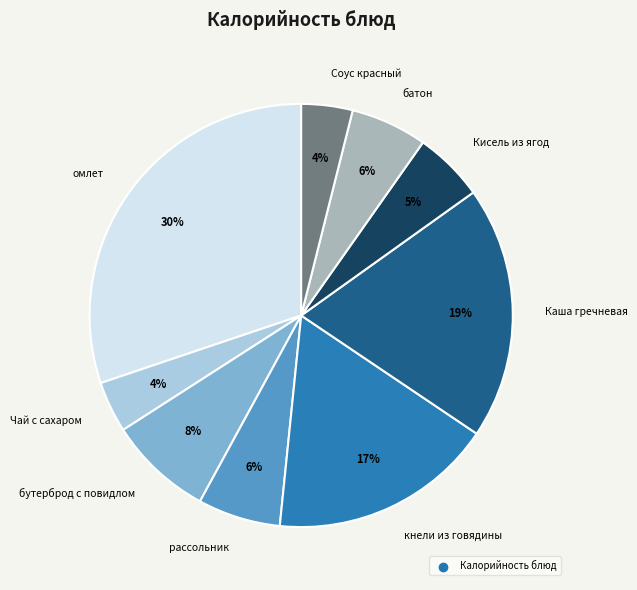

To the nearest percent, what is the difference between the Каша гречневая and батон slice percentages?

13%